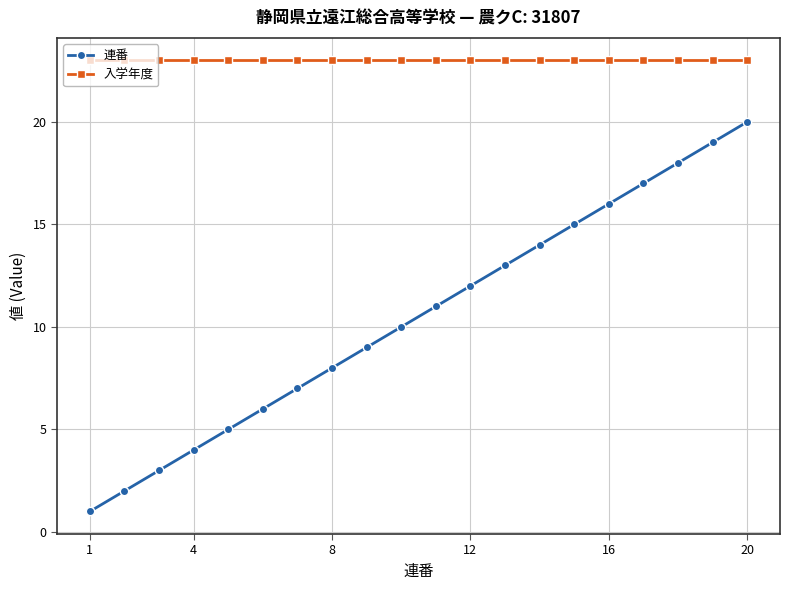

Which series has the largest range (max minus min)?

連番